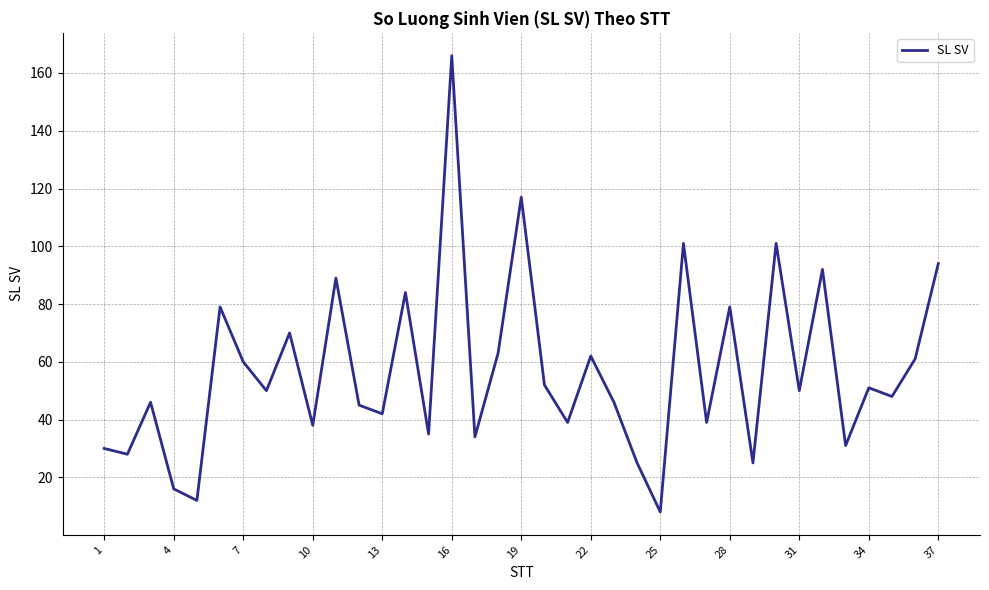

What is the difference between the maximum and minimum values?

158